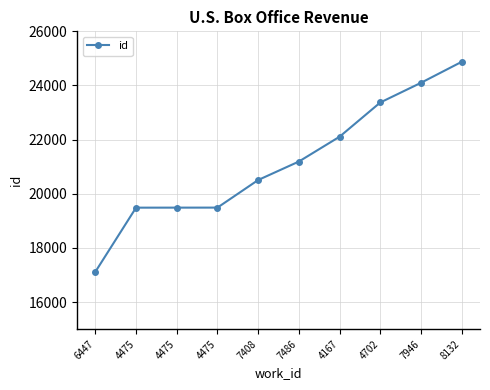

How many distinct data groups are displayed?

1